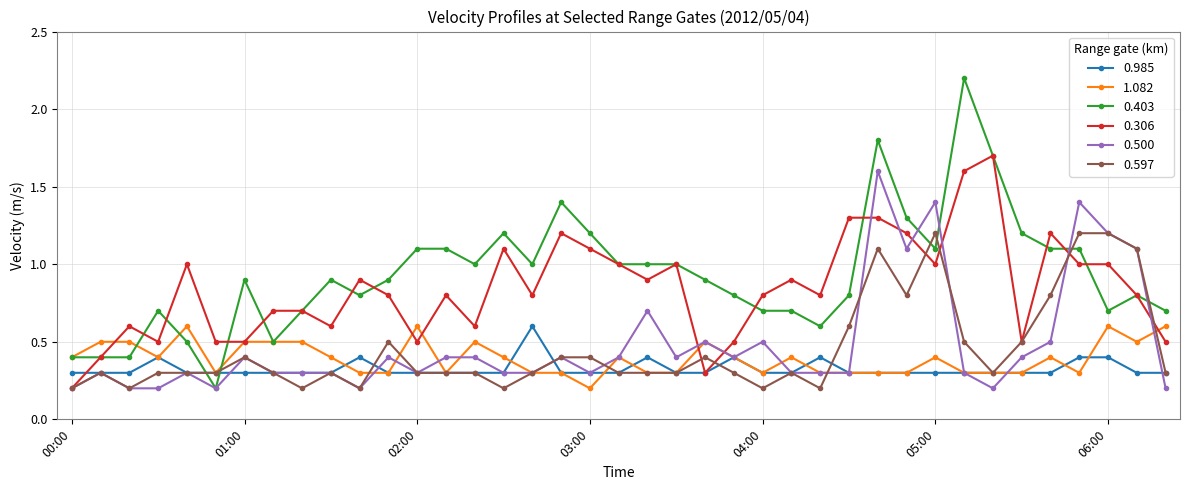

Reading left to right, list all the values displayed in this chart.

0.985: 0.3	0.3	0.3	0.4	0.3	0.3	0.3	0.3	0.3	0.3	0.4	0.3	0.3	0.3	0.3	0.3	0.6	0.3	0.3	0.3	0.4	0.3	0.3	0.4	0.3	0.3	0.4	0.3	0.3	0.3	0.3	0.3	0.3	0.3	0.3	0.4	0.4	0.3	0.3
1.082: 0.4	0.5	0.5	0.4	0.6	0.3	0.5	0.5	0.5	0.4	0.3	0.3	0.6	0.3	0.5	0.4	0.3	0.3	0.2	0.4	0.3	0.3	0.5	0.4	0.3	0.4	0.3	0.3	0.3	0.3	0.4	0.3	0.3	0.3	0.4	0.3	0.6	0.5	0.6
0.403: 0.4	0.4	0.4	0.7	0.5	0.2	0.9	0.5	0.7	0.9	0.8	0.9	1.1	1.1	1.0	1.2	1.0	1.4	1.2	1.0	1.0	1.0	0.9	0.8	0.7	0.7	0.6	0.8	1.8	1.3	1.1	2.2	1.7	1.2	1.1	1.1	0.7	0.8	0.7
0.306: 0.2	0.4	0.6	0.5	1.0	0.5	0.5	0.7	0.7	0.6	0.9	0.8	0.5	0.8	0.6	1.1	0.8	1.2	1.1	1.0	0.9	1.0	0.3	0.5	0.8	0.9	0.8	1.3	1.3	1.2	1.0	1.6	1.7	0.5	1.2	1.0	1.0	0.8	0.5
0.500: 0.2	0.3	0.2	0.2	0.3	0.2	0.4	0.3	0.3	0.3	0.2	0.4	0.3	0.4	0.4	0.3	0.3	0.4	0.3	0.4	0.7	0.4	0.5	0.4	0.5	0.3	0.3	0.3	1.6	1.1	1.4	0.3	0.2	0.4	0.5	1.4	1.2	1.1	0.2
0.597: 0.2	0.3	0.2	0.3	0.3	0.3	0.4	0.3	0.2	0.3	0.2	0.5	0.3	0.3	0.3	0.2	0.3	0.4	0.4	0.3	0.3	0.3	0.4	0.3	0.2	0.3	0.2	0.6	1.1	0.8	1.2	0.5	0.3	0.5	0.8	1.2	1.2	1.1	0.3